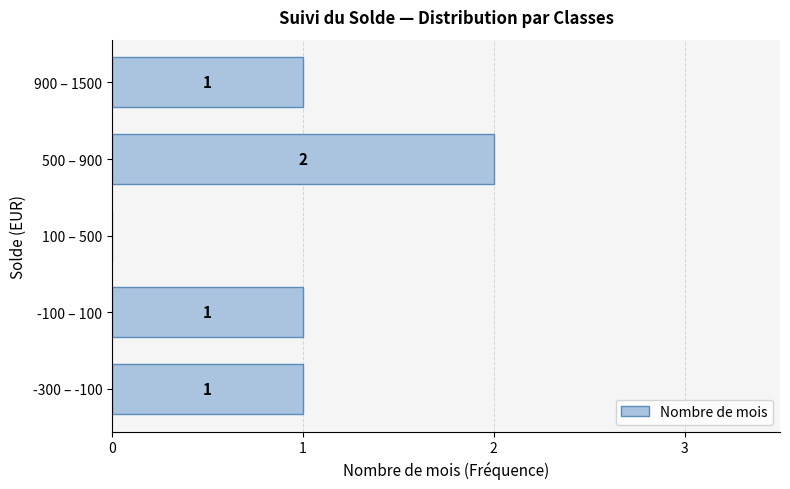

Reading bottom to top, extract all data points from this chart.

-300 – -100=1	-100 – 100=1	100 – 500=0	500 – 900=2	900 – 1500=1